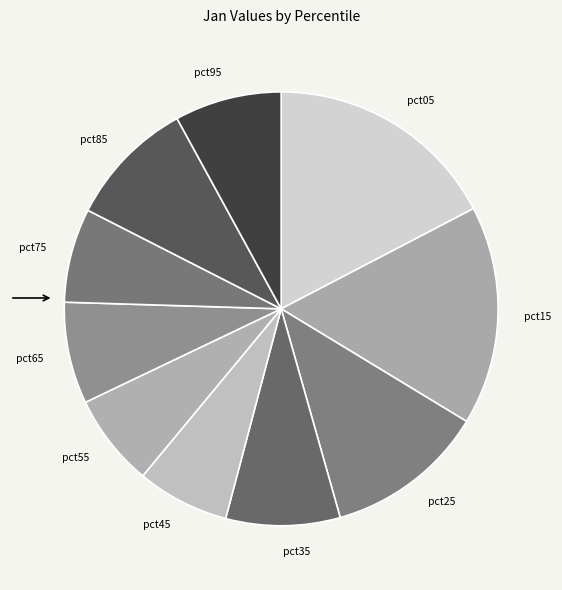

Which has a higher value, pct65 or pct75?

pct65